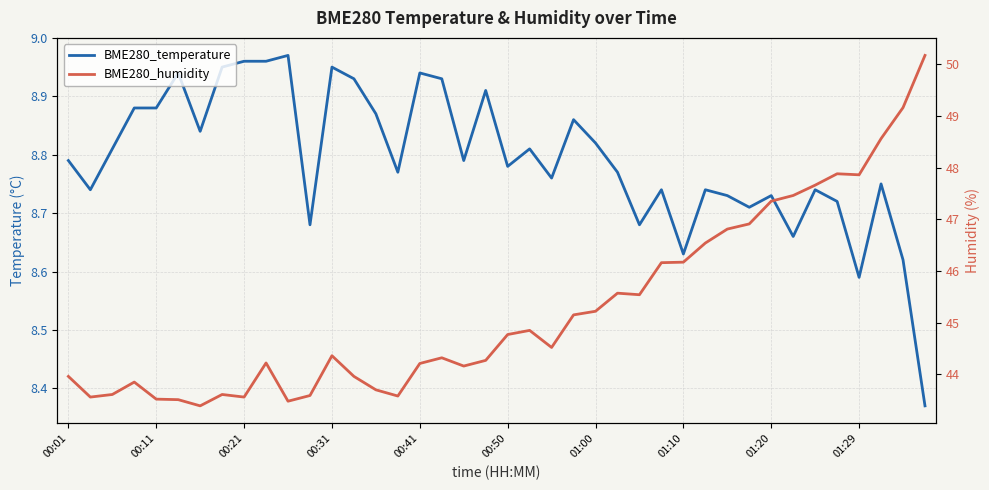

True or false: BME280_humidity has more than 1 points higher than both neighbors.

True